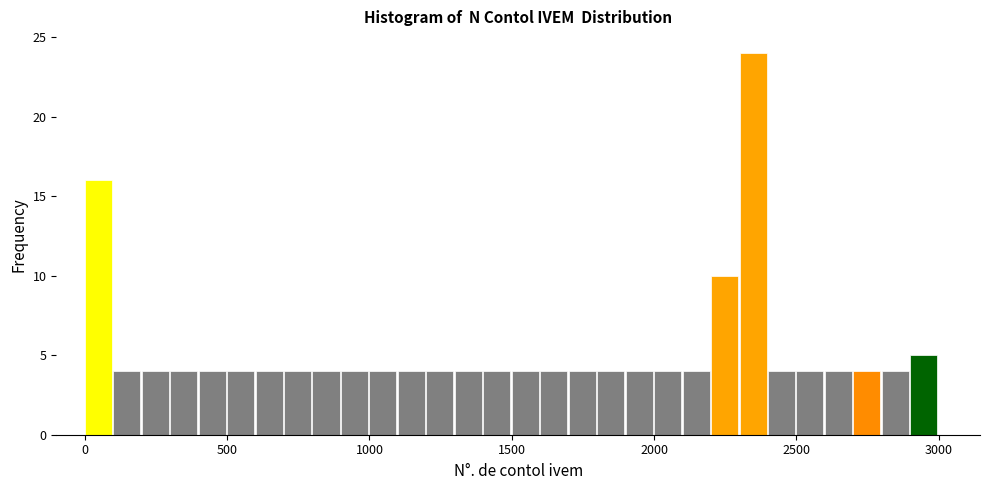

Read against the x-axis, roughly where is the centre of the tallest bar?

2350